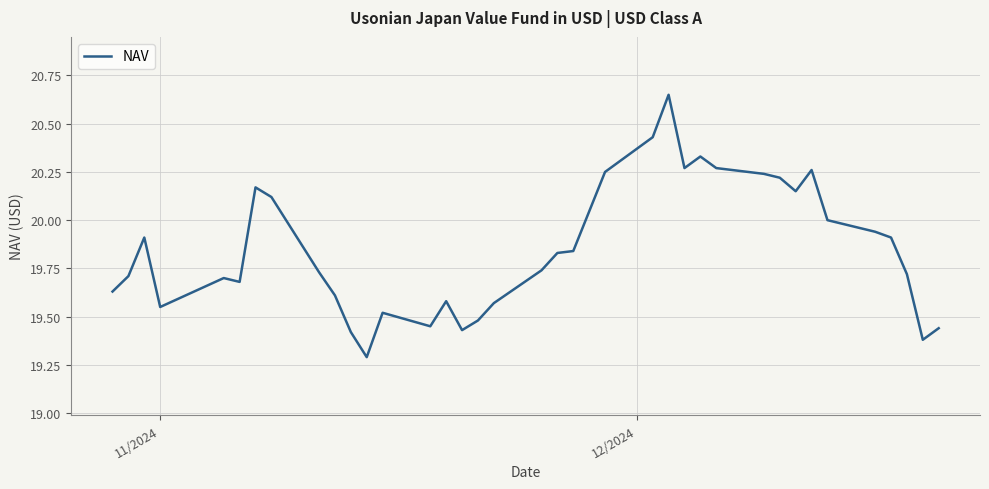

What is the difference between the maximum and minimum values?

1.4